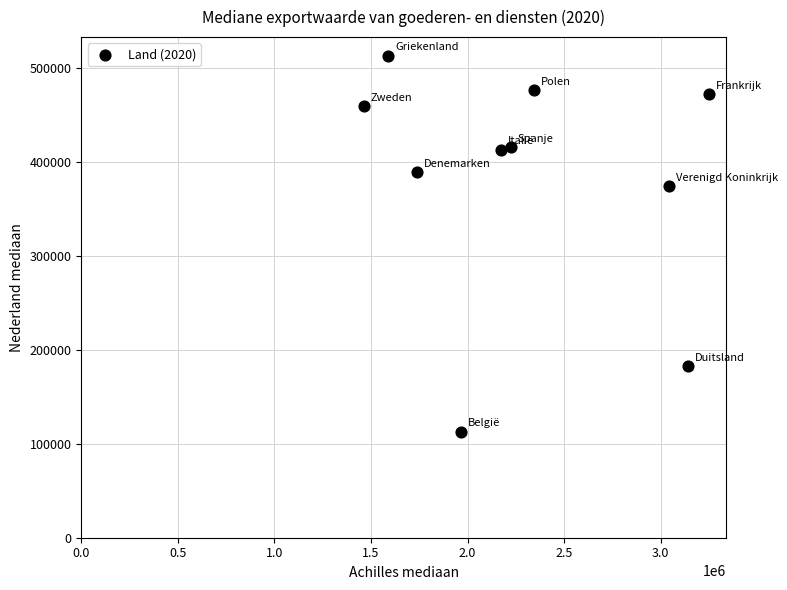

What Y value in the scatter plot is closest to 312750?

374100